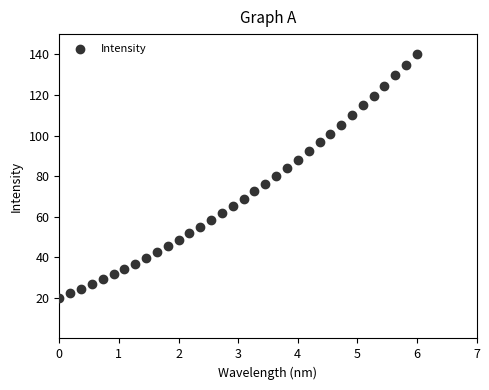

What is the range of X values (max minus min)?

6.0